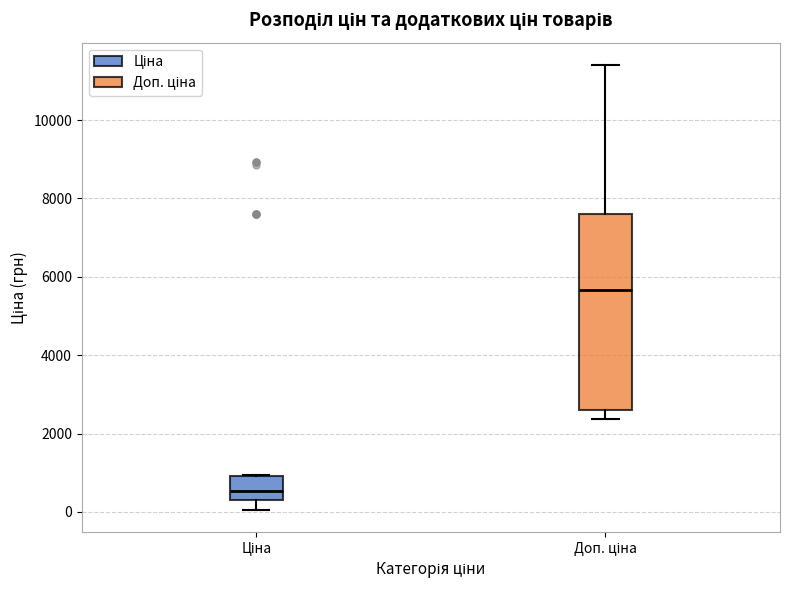

Where does the upper whisker of the box for Доп. ціна end on the y-axis? The values are not printed on the chart, so give them approximately, as read against the axis.

11400